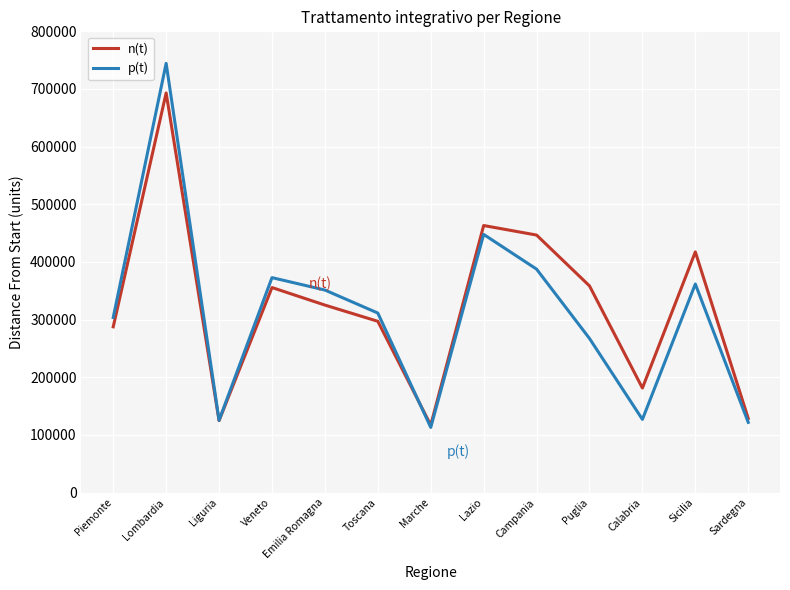

What is the approximate value of p(t) at Piemonte, to the nearest 10?

303830